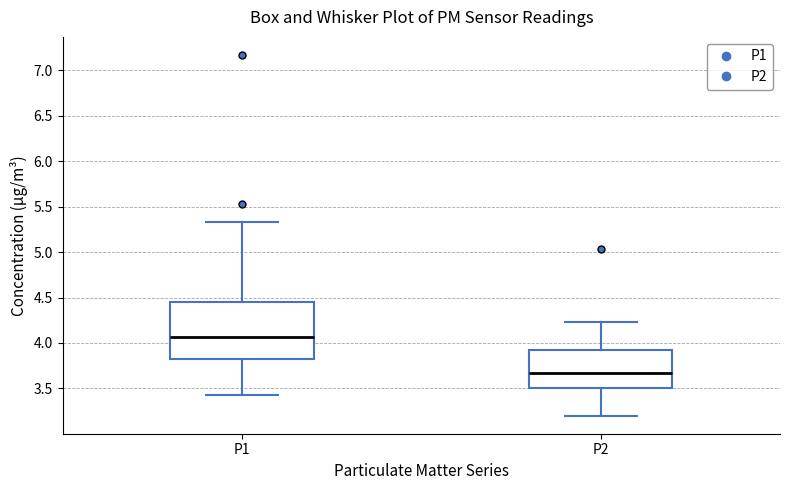

Where does the upper whisker of the box for P2 end on the y-axis? The values are not printed on the chart, so give them approximately, as read against the axis.

4.25